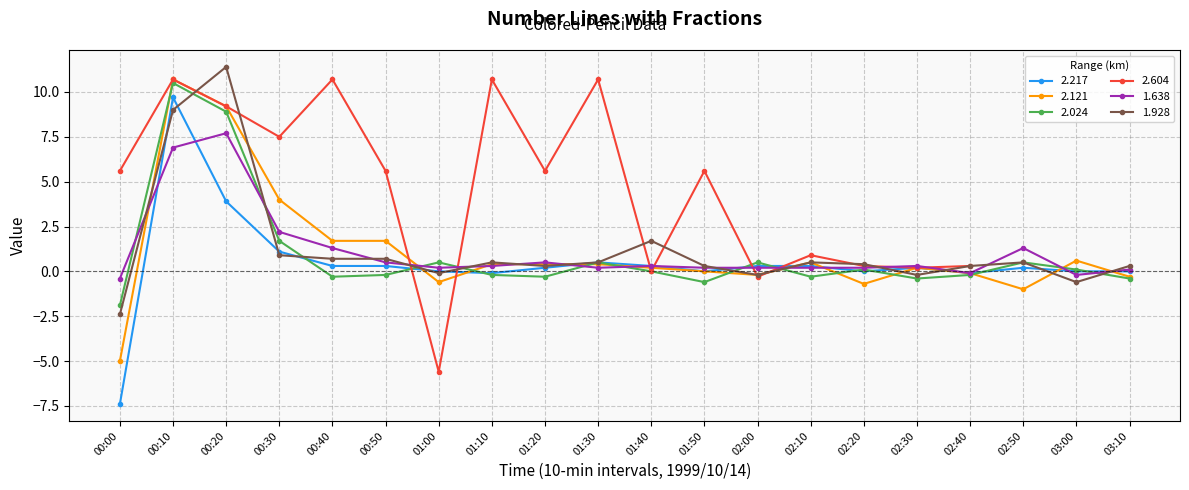

Between which two adjacent categories do 2.024 and 2.217 first intersect?

00:30 and 00:40